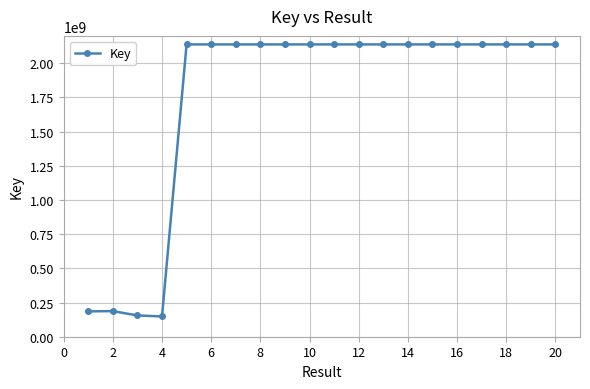

What is the value of the 2nd point from the left?

187246317